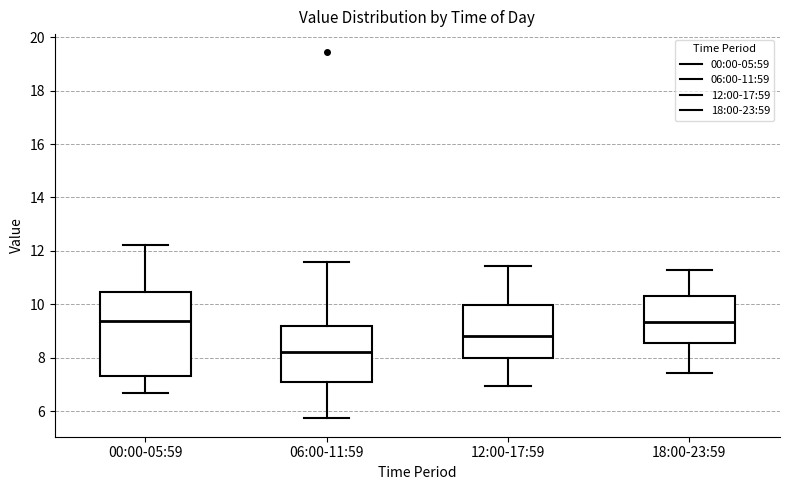

Reading left to right, transcribe this box plot: for each box, give where its median line is, the range the box spans, and where its two whiskers end, as read against the y-axis. The values are not printed on the chart, so give them approximately, as read against the axis.

00:00-05:59: median 9.4, box 7.4 to 10.4, whiskers 6.8 to 12.2
06:00-11:59: median 8.2, box 7.0 to 9.2, whiskers 5.8 to 11.6
12:00-17:59: median 8.8, box 8.0 to 10.0, whiskers 7.0 to 11.4
18:00-23:59: median 9.4, box 8.6 to 10.4, whiskers 7.4 to 11.2